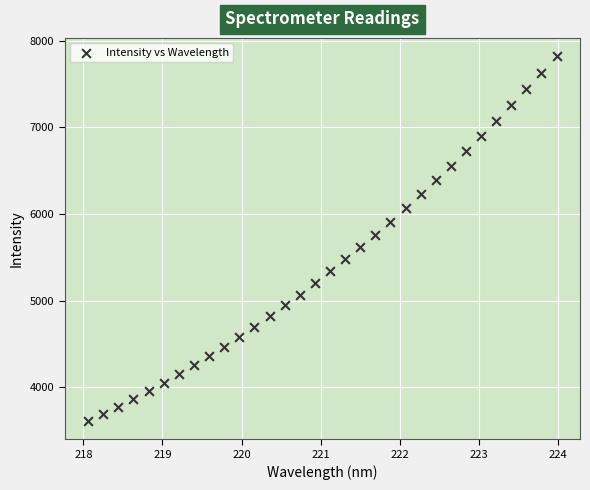

What is the range of Y values (max minus min)?

4217.2